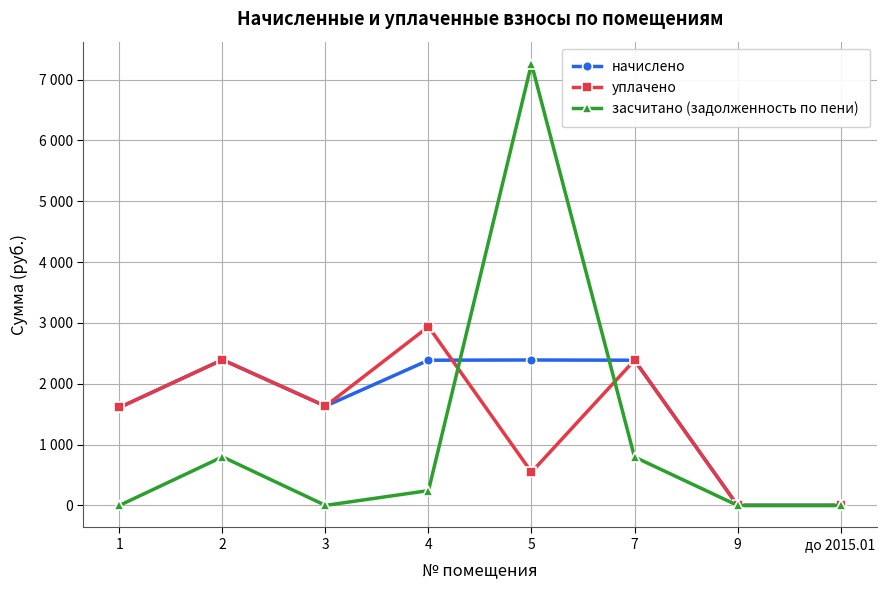

What position from the right is до 2015.01?

1